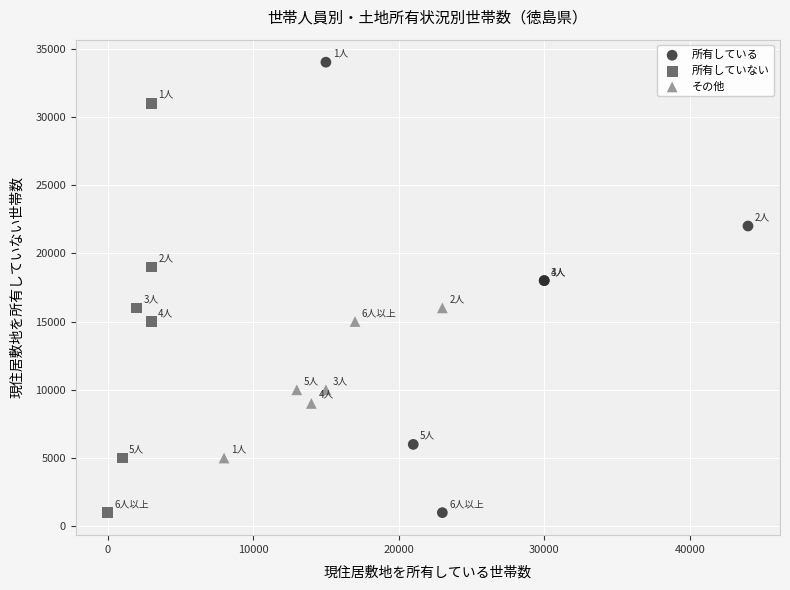

Which series has the widest spread of Y values?

所有している